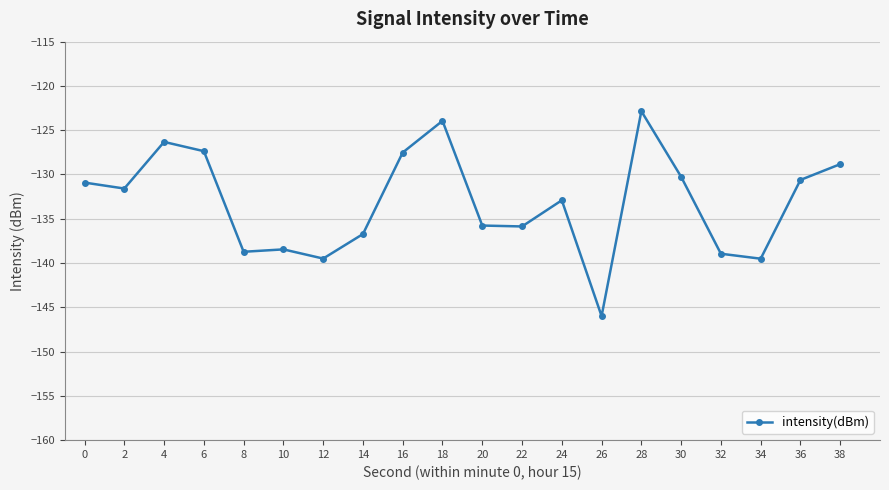

What is the change in value from 14 to 32?

-2.2